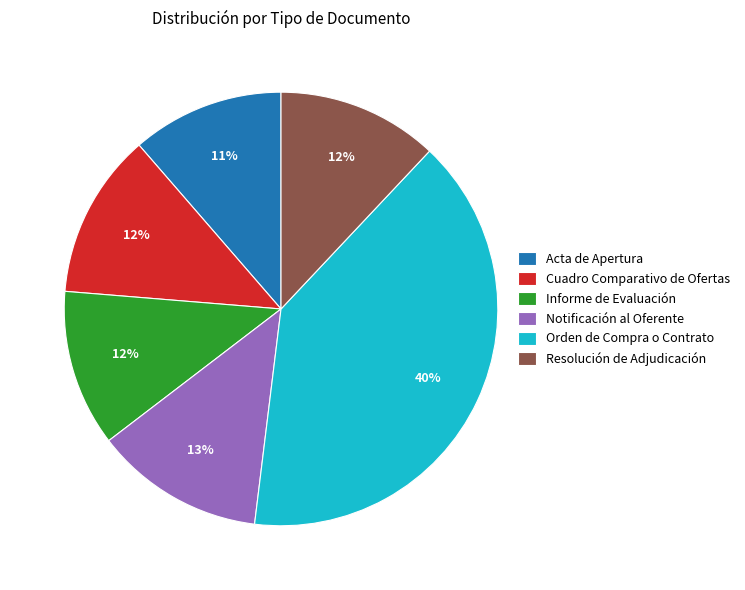

The Orden de Compra o Contrato slice represents 29% of the pie. True or false?

False